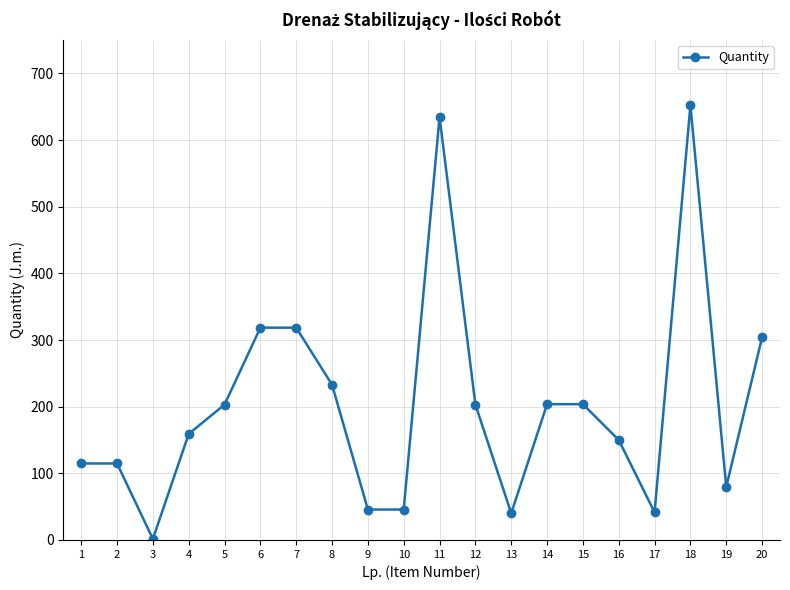

At which category does the data reach its first local valley?

3